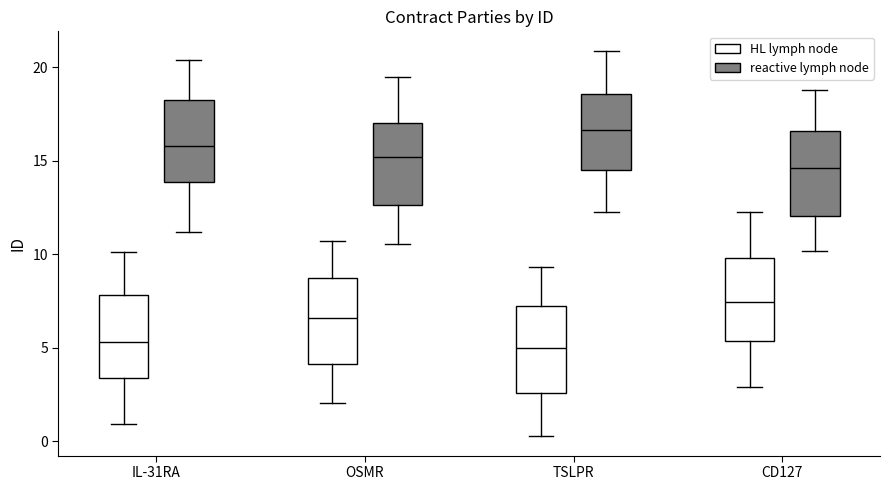

Reading left to right, read every box against the y-axis: the position of its median line, the range the box covers, and the ends of its whiskers. The values are not printed on the chart, so give them approximately, as read against the axis.

IL-31RA (HL lymph node): median 5.5, box 3.5 to 8.0, whiskers 1.0 to 10.0
IL-31RA (reactive lymph node): median 16.0, box 14.0 to 18.0, whiskers 11.0 to 20.5
OSMR (HL lymph node): median 6.5, box 4.0 to 8.5, whiskers 2.0 to 10.5
OSMR (reactive lymph node): median 15.0, box 12.5 to 17.0, whiskers 10.5 to 19.5
TSLPR (HL lymph node): median 5.0, box 2.5 to 7.0, whiskers 0.5 to 9.5
TSLPR (reactive lymph node): median 16.5, box 14.5 to 18.5, whiskers 12.5 to 21.0
CD127 (HL lymph node): median 7.5, box 5.5 to 10.0, whiskers 3.0 to 12.5
CD127 (reactive lymph node): median 14.5, box 12.0 to 16.5, whiskers 10.0 to 19.0